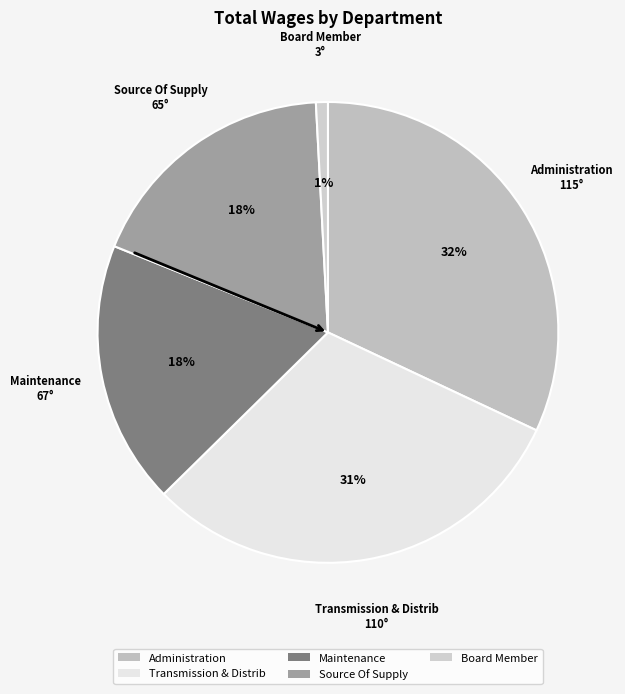

To the nearest percent, what portion does Transmission & Distrib represent?

31%